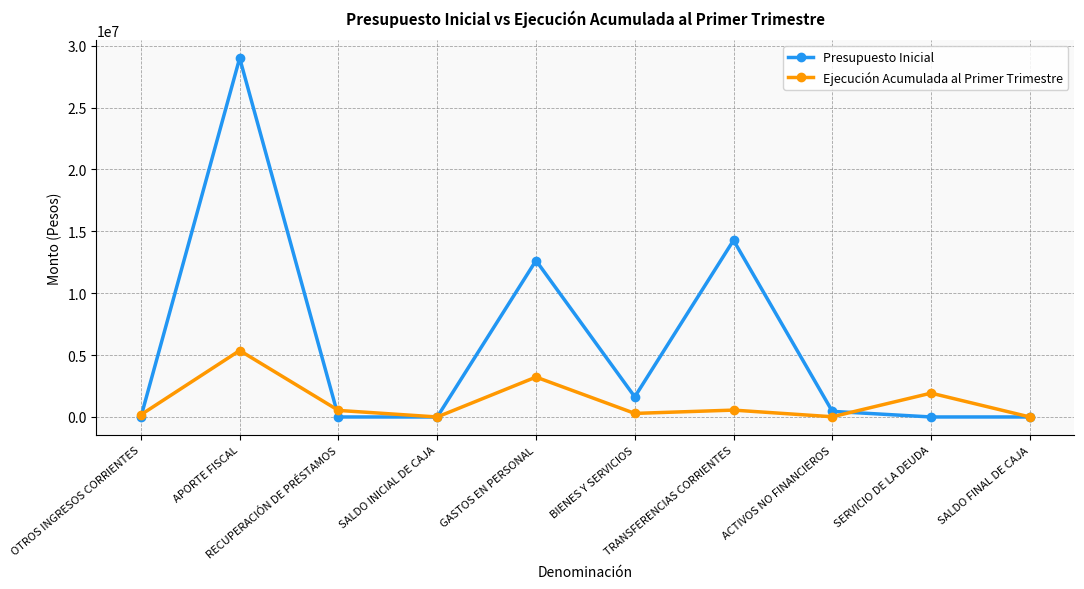

In Ejecución Acumulada al Primer Trimestre, how many points are lower than both neighbors (excluding endpoints)?

3